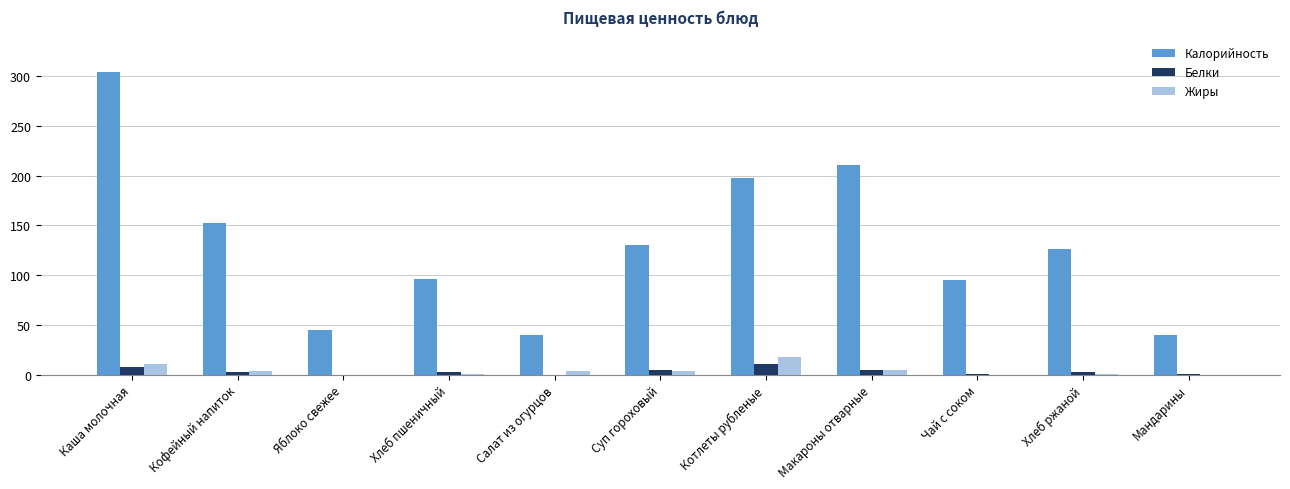

What is the sum of all Белки values?

38.7